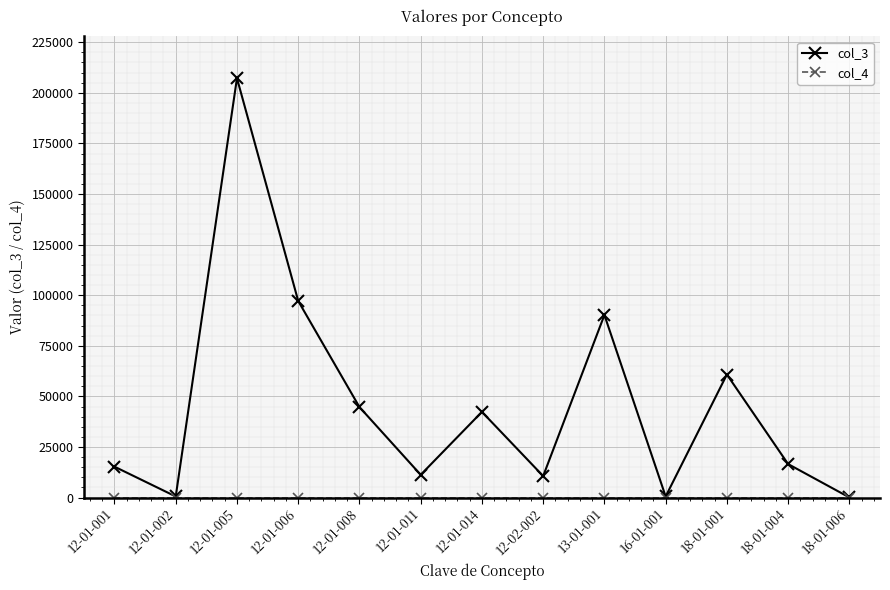

What is the label of the 1st point from the left?

12-01-001